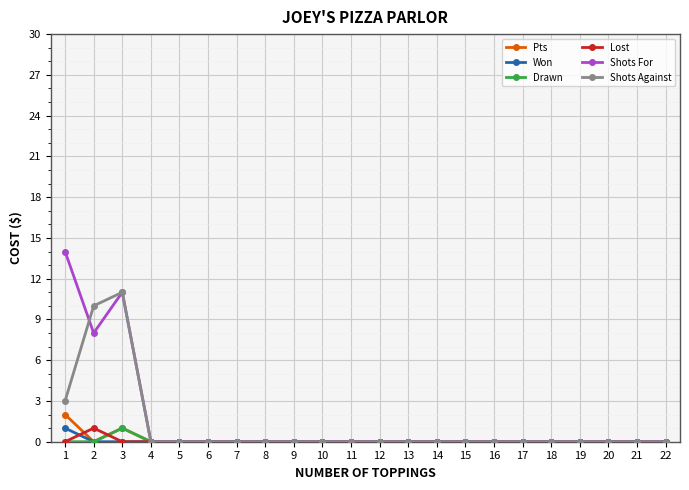

True or false: Shots Against has more than 0 interior local peaks.

True